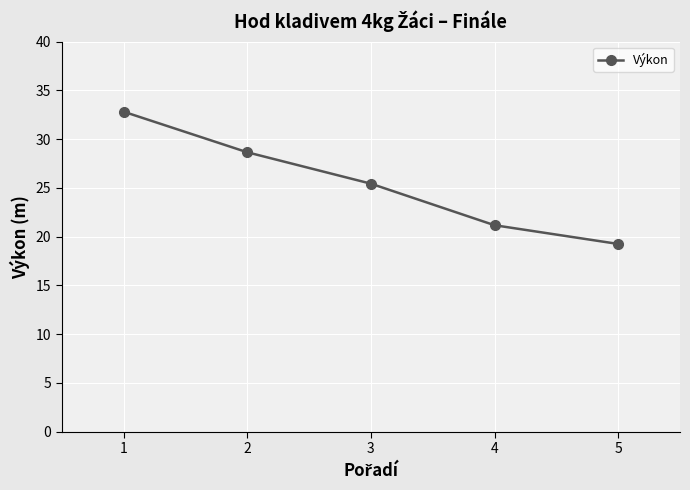

Rank the categories by value from lowest to highest.

5, 4, 3, 2, 1